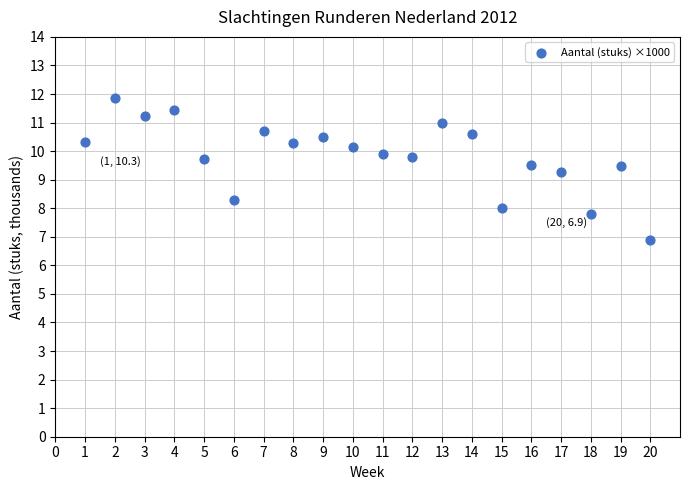

What is the range of Y values (max minus min)?

5.0